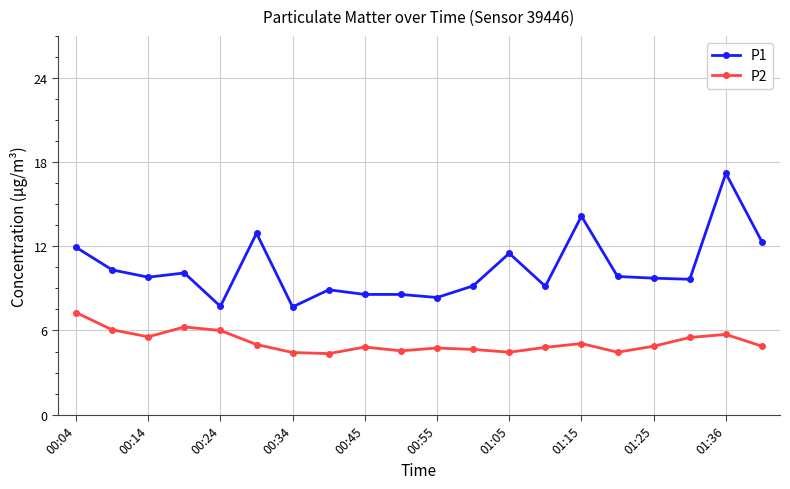

True or false: P1 and P2 intersect in this chart.

False